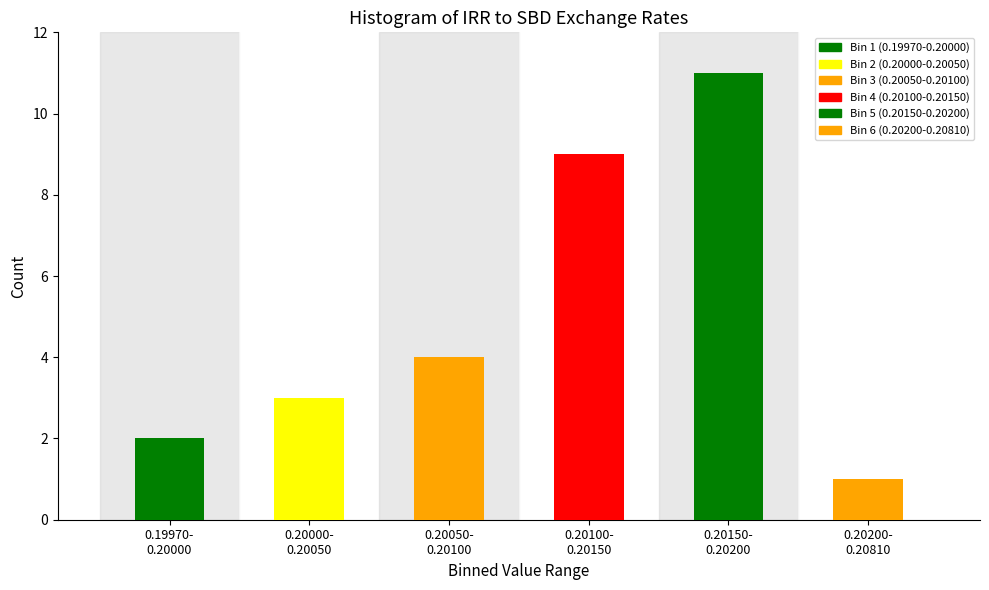

Reading left to right, transcribe all the data shown in this chart.

2	3	4	9	11	1